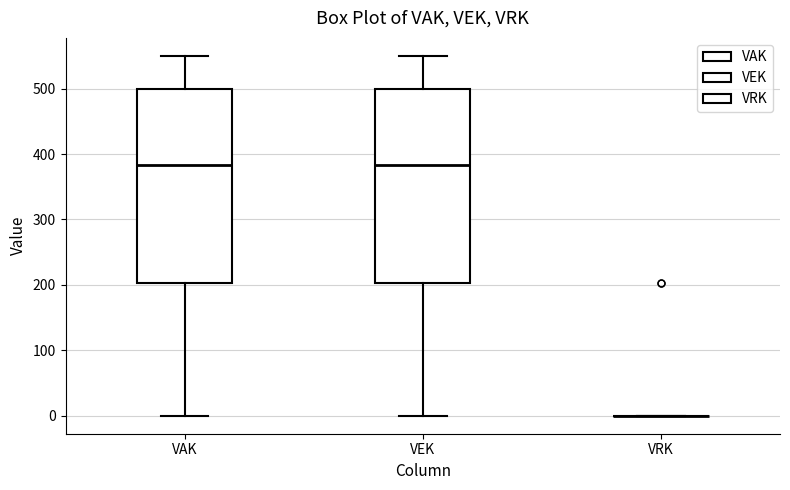

Reading left to right, read every box against the y-axis: the position of its median line, the range the box covers, and the ends of its whiskers. The values are not printed on the chart, so give them approximately, as read against the axis.

VAK: median 380, box 200 to 500, whiskers 0 to 550
VEK: median 380, box 200 to 500, whiskers 0 to 550
VRK: box collapsed to a line at 0, whiskers 0 to 0